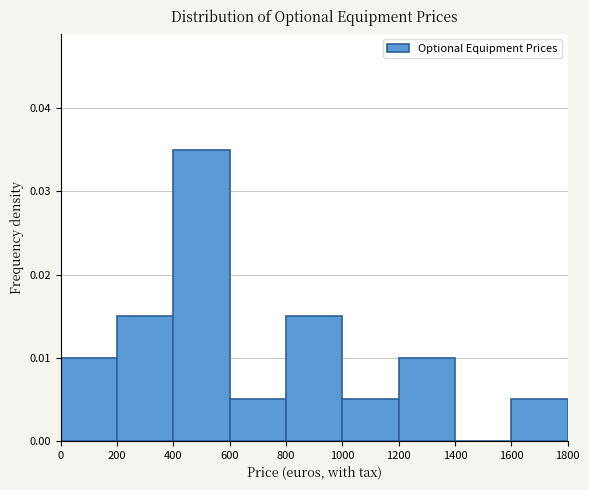

Over which range of the x-axis is the bar tallest?

400 to 600